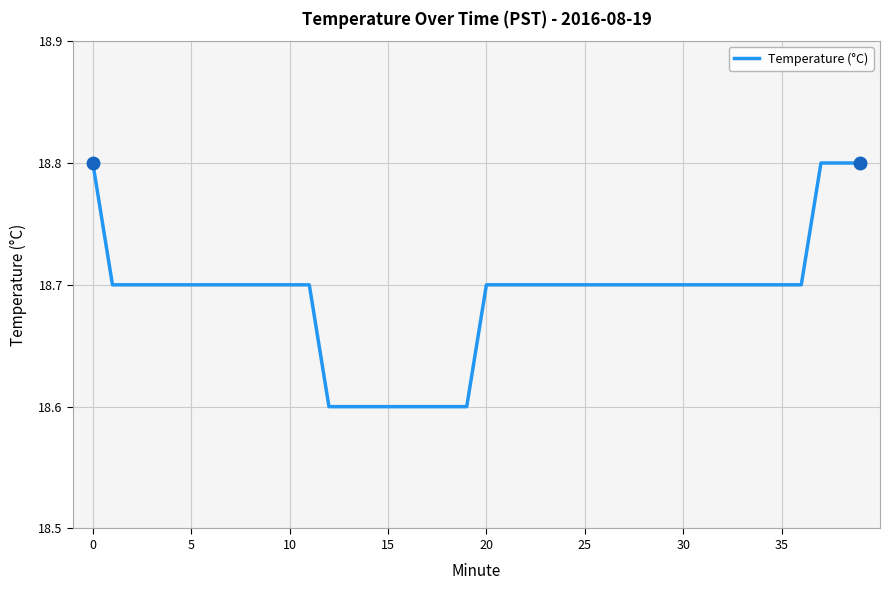

What is the maximum value shown in the chart?

18.8